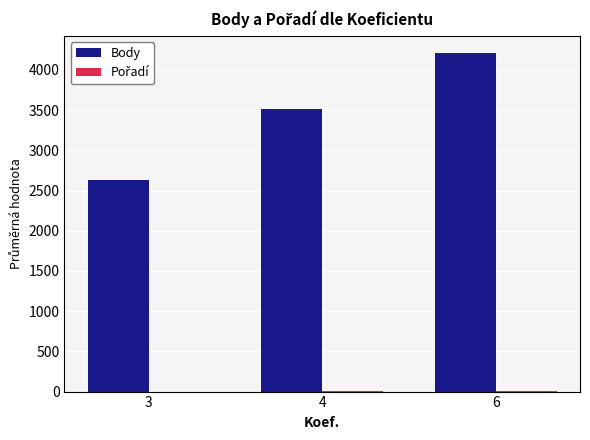

At which category does the chart reach its peak across all series?

6